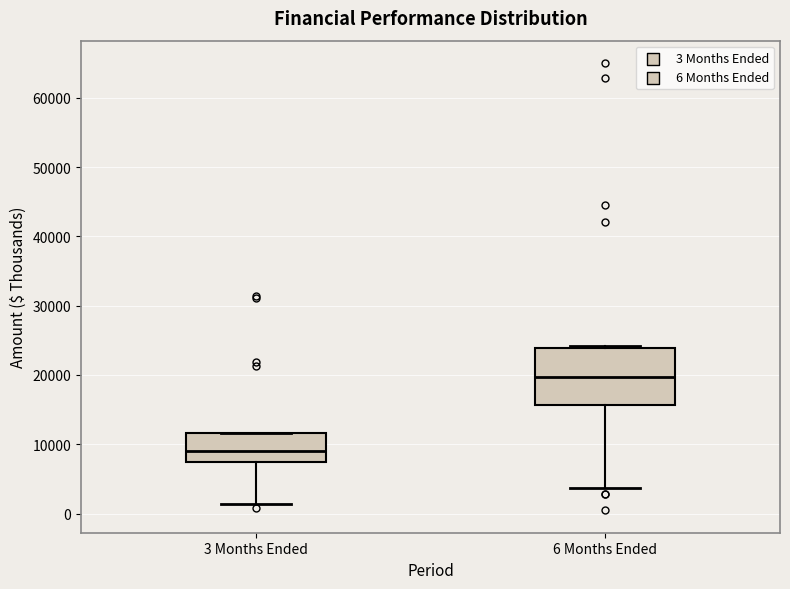

Which box's median line is the highest?

6 Months Ended